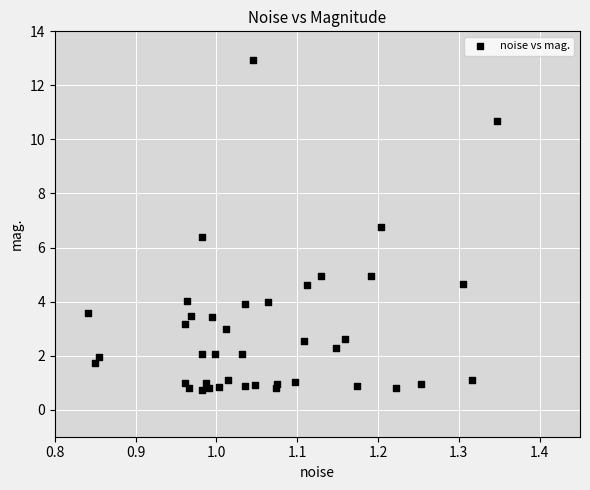

What Y value in the scatter plot is closest to 6?

6.4